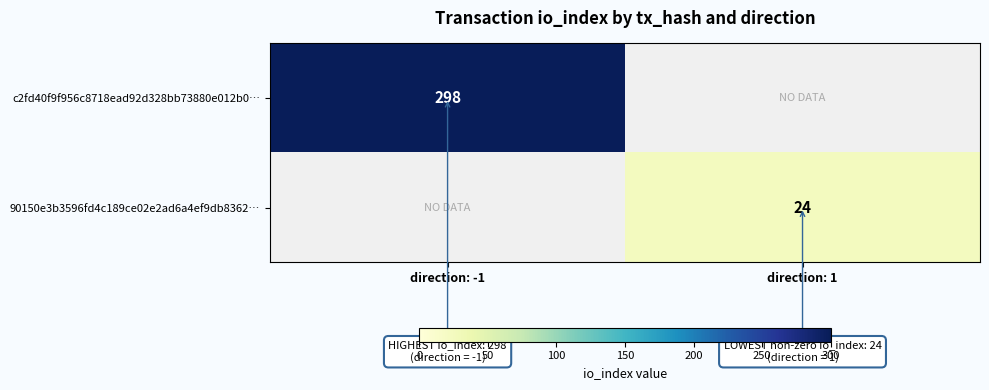

The c2fd40f9f956c8718ead92d328bb73880e012b0… series shows 404 at direction: -1. True or false?

False